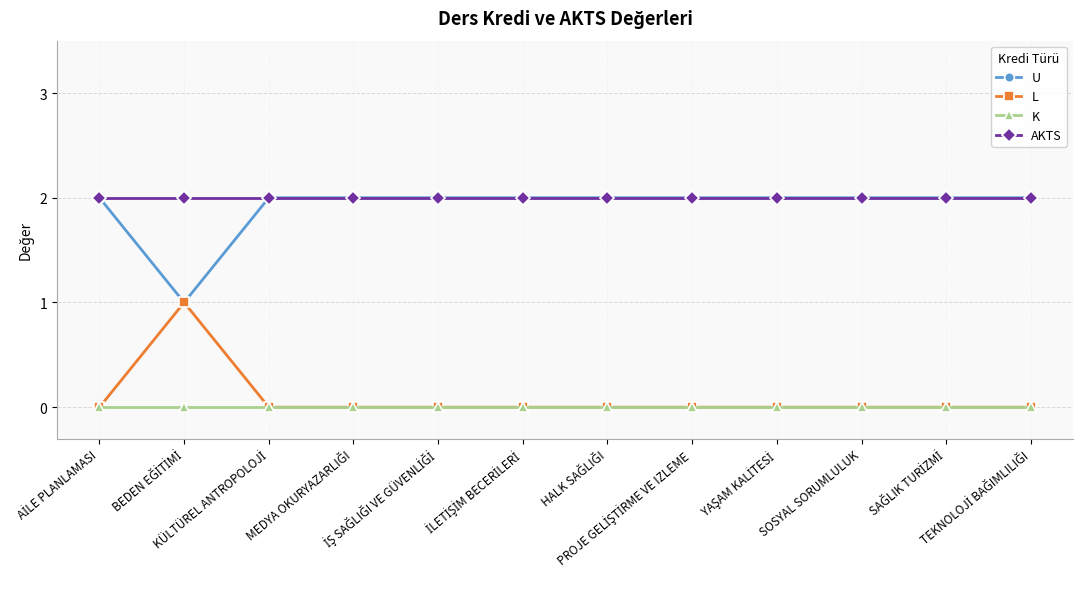

At how many categories does at least one series exceed 0?

12